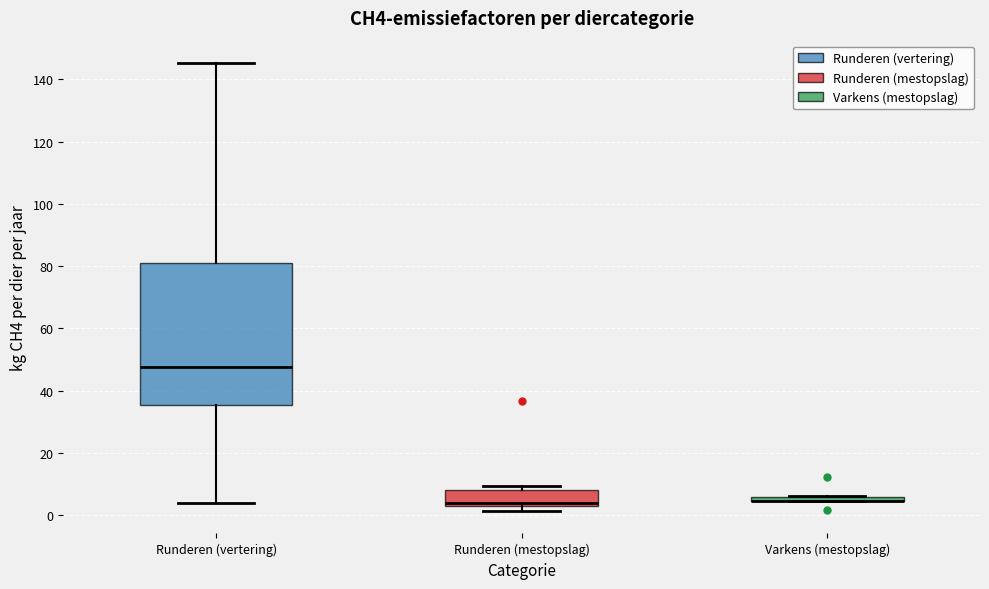

Where does the upper whisker of the box for Runderen (vertering) end on the y-axis? The values are not printed on the chart, so give them approximately, as read against the axis.

146